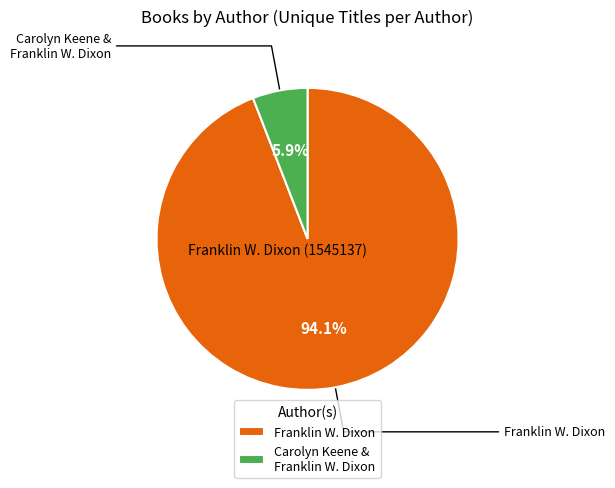

Which category has the smallest portion of the pie?

Carolyn Keene & Franklin W. Dixon